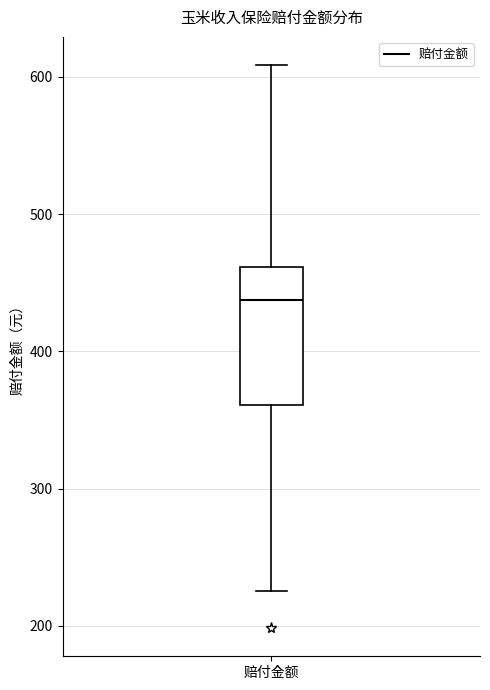

Where does the lower whisker of the box for 赔付金额 end on the y-axis? The values are not printed on the chart, so give them approximately, as read against the axis.

230